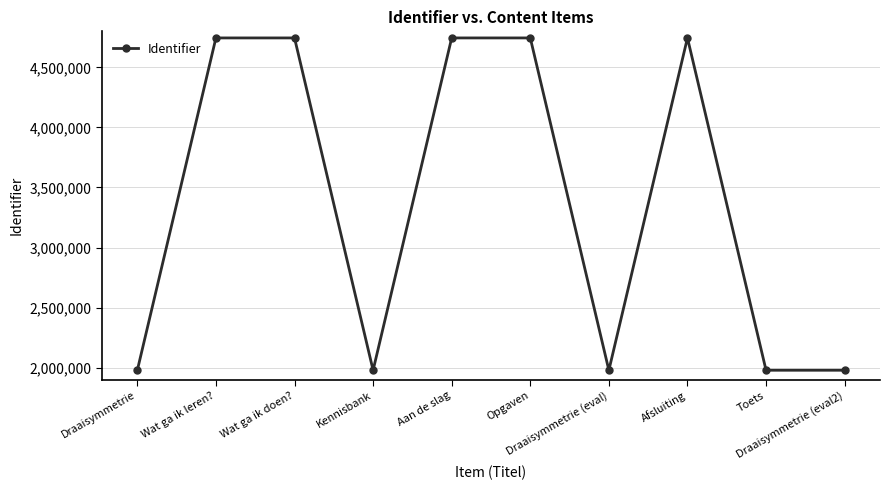

What is the maximum value shown in the chart?

4745071